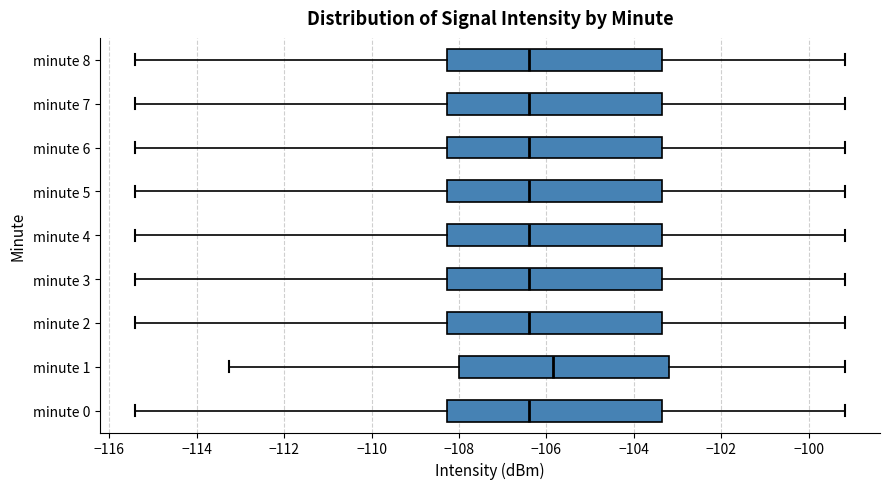

Reading bottom to top, read every box against the x-axis: the position of its median line, the range the box covers, and the ends of its whiskers. The values are not printed on the chart, so give them approximately, as read against the axis.

minute 0: median -106.4, box -108.2 to -103.4, whiskers -115.4 to -99.2
minute 1: median -105.8, box -108.0 to -103.2, whiskers -113.2 to -99.2
minute 2: median -106.4, box -108.2 to -103.4, whiskers -115.4 to -99.2
minute 3: median -106.4, box -108.2 to -103.4, whiskers -115.4 to -99.2
minute 4: median -106.4, box -108.2 to -103.4, whiskers -115.4 to -99.2
minute 5: median -106.4, box -108.2 to -103.4, whiskers -115.4 to -99.2
minute 6: median -106.4, box -108.2 to -103.4, whiskers -115.4 to -99.2
minute 7: median -106.4, box -108.2 to -103.4, whiskers -115.4 to -99.2
minute 8: median -106.4, box -108.2 to -103.4, whiskers -115.4 to -99.2